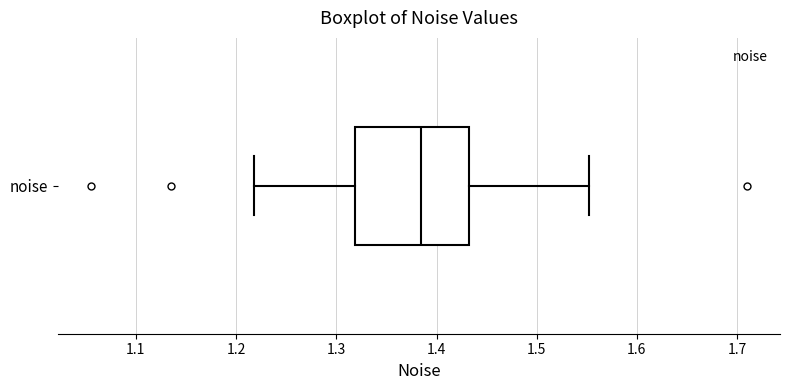

Read this box plot against the x-axis: the position of the median line, the range covered by the box, and the ends of both whiskers. The values are not printed on the chart, so give them approximately, as read against the axis.

median 1.38, box 1.32 to 1.43, whiskers 1.22 to 1.55